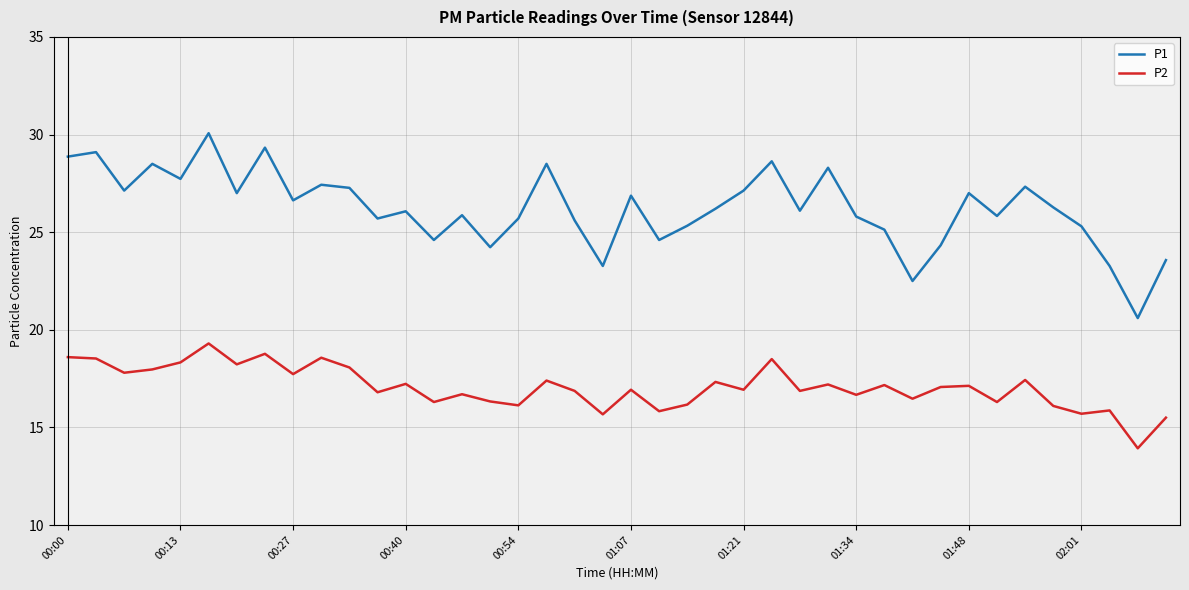

True or false: P1 and P2 intersect in this chart.

False